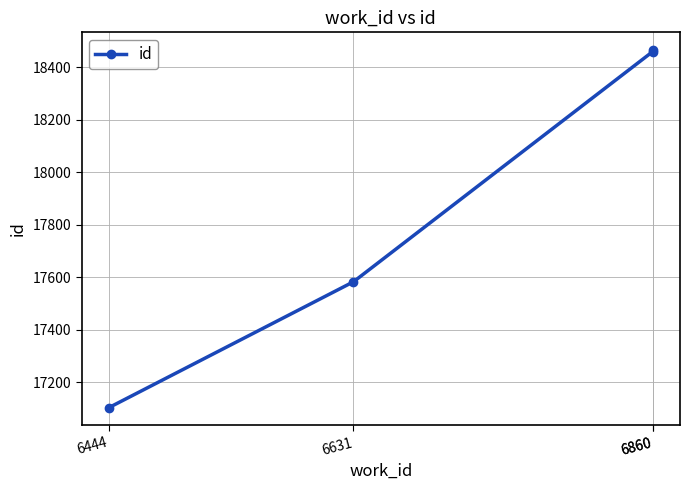

The value at 6631 is 8563. True or false?

False